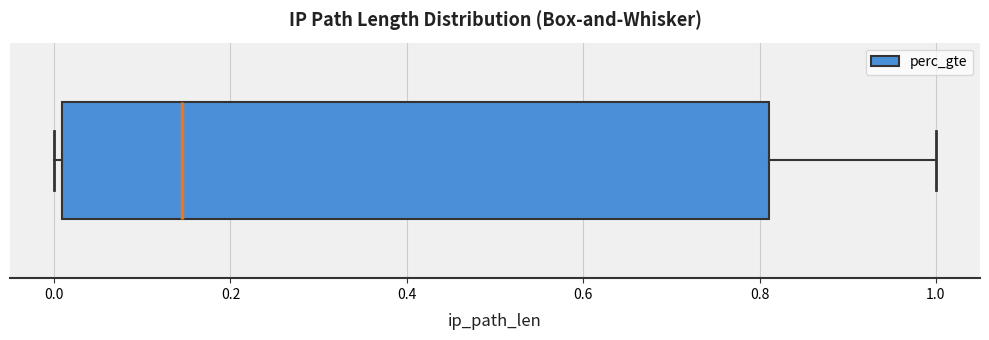

Transcribe this box plot: give where the median line is, the range the box spans, and where the two whiskers end, as read against the x-axis. The values are not printed on the chart, so give them approximately, as read against the axis.

median 0.14, box 0.00 to 0.82, whiskers 0.00 (just left of the box's left edge) to 1.00